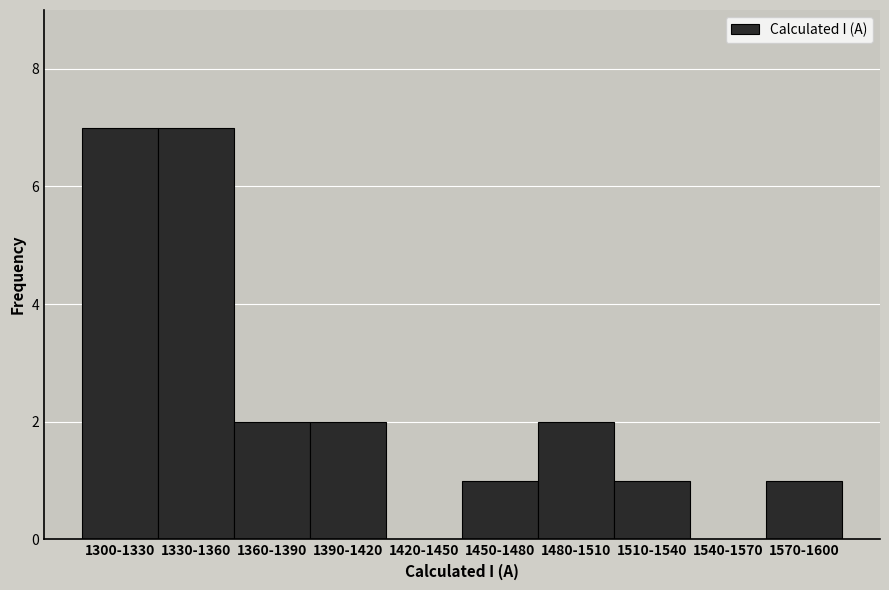

Reading left to right, transcribe all the data shown in this chart.

1300-1330=7	1330-1360=7	1360-1390=2	1390-1420=2	1420-1450=0	1450-1480=1	1480-1510=2	1510-1540=1	1540-1570=0	1570-1600=1